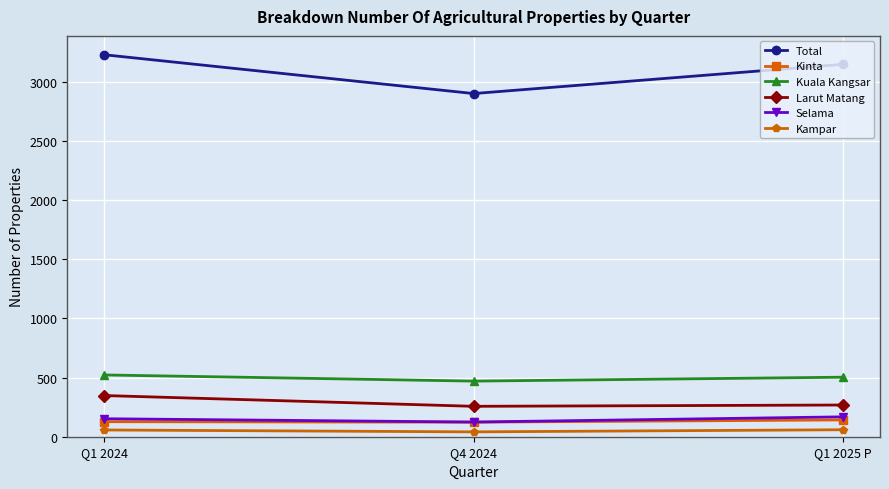

Which series changed the most between Q1 2024 and Q4 2024?

Total